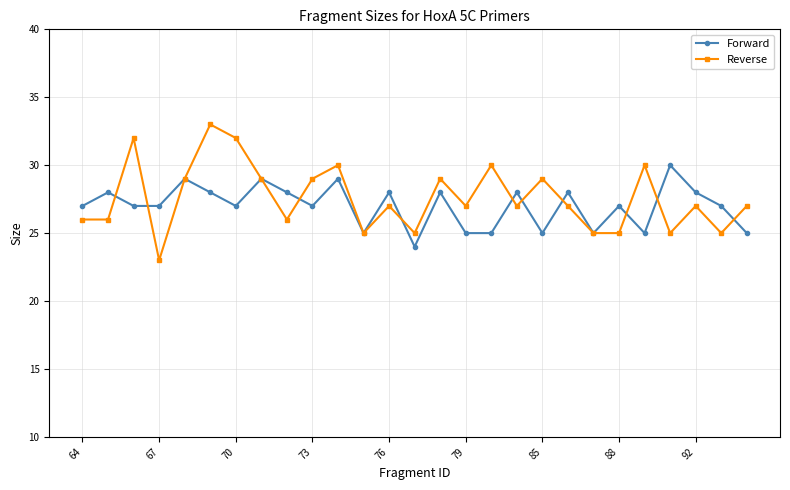

What is the difference between the second highest and minimum values in the Forward series?

5